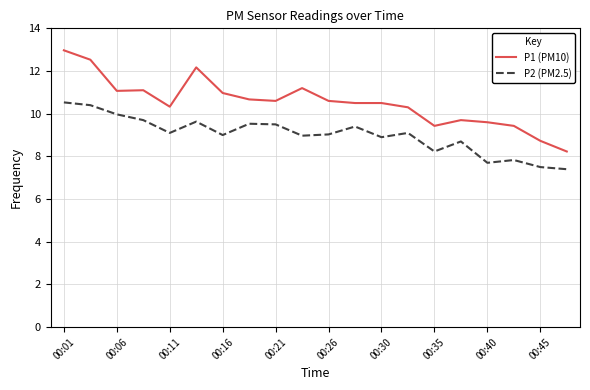

Which series has the largest total across all categories?

P1 (PM10)